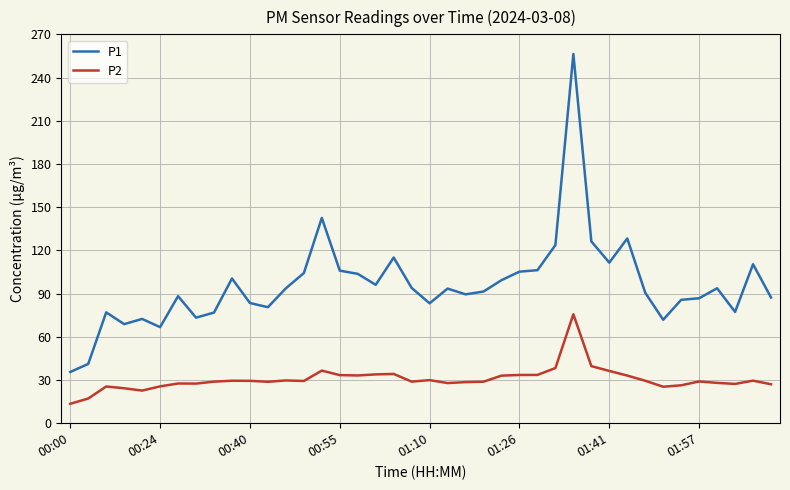

What is the smallest value displayed?

13.5